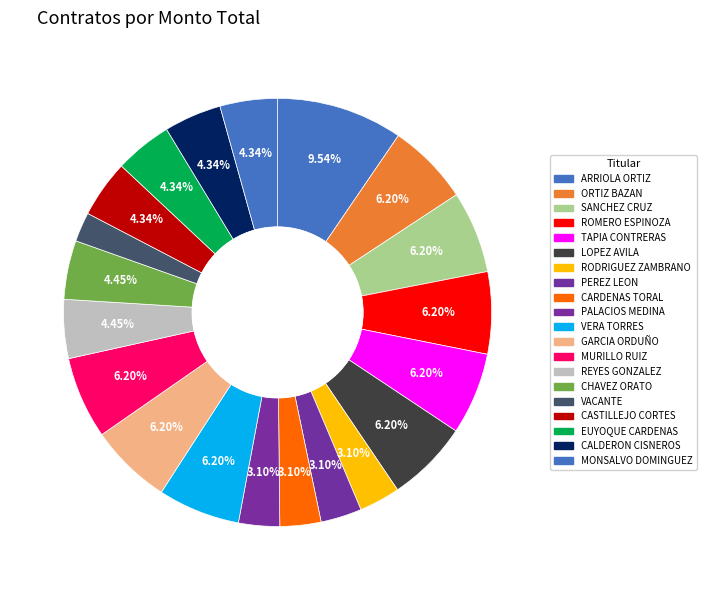

Which slice is the largest?

ARRIOLA ORTIZ (1)